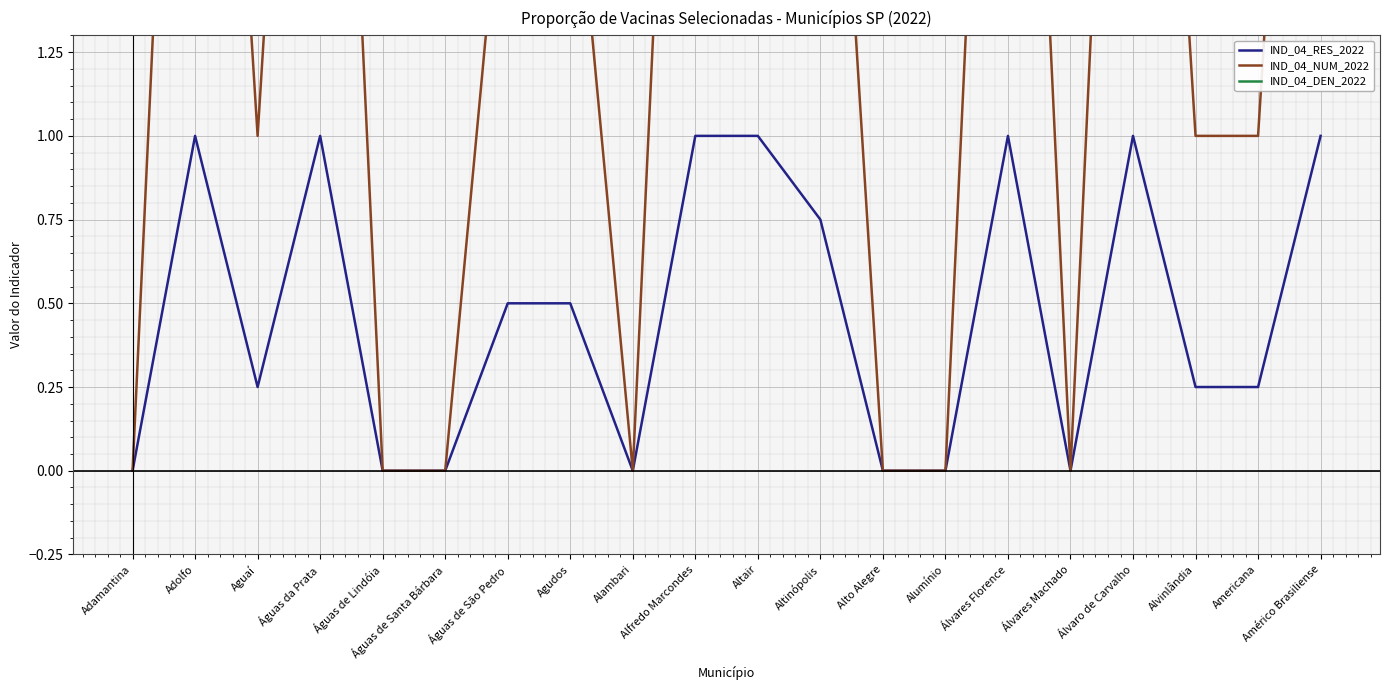

The value of IND_04_RES_2022 at Aguaí is 0.4. True or false?

False